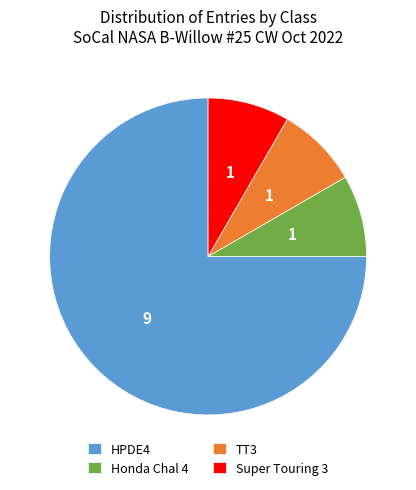

What is the ratio of the value at HPDE4 to the value at Super Touring 3?

9.0